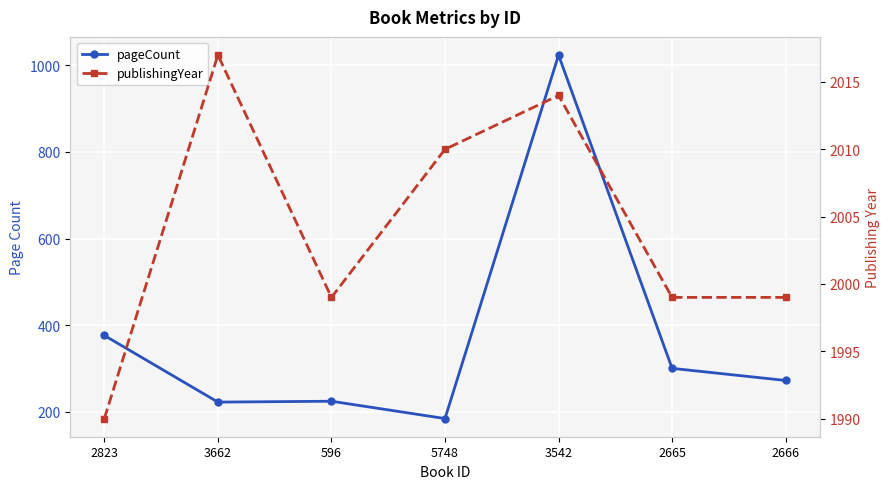

At which label is publishingYear closest to 2003?

596